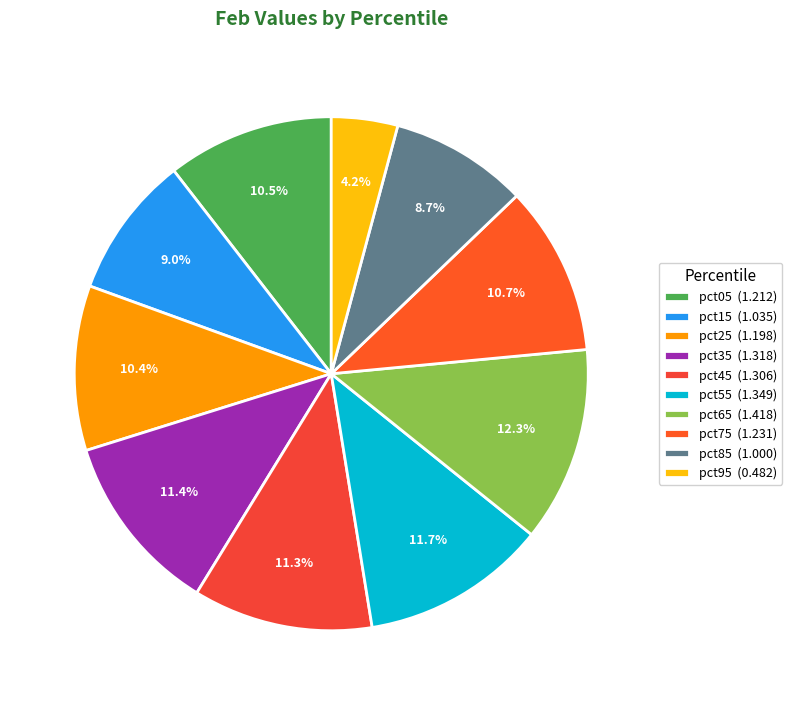

Is it true that pct45 is 22% of the pie?

False